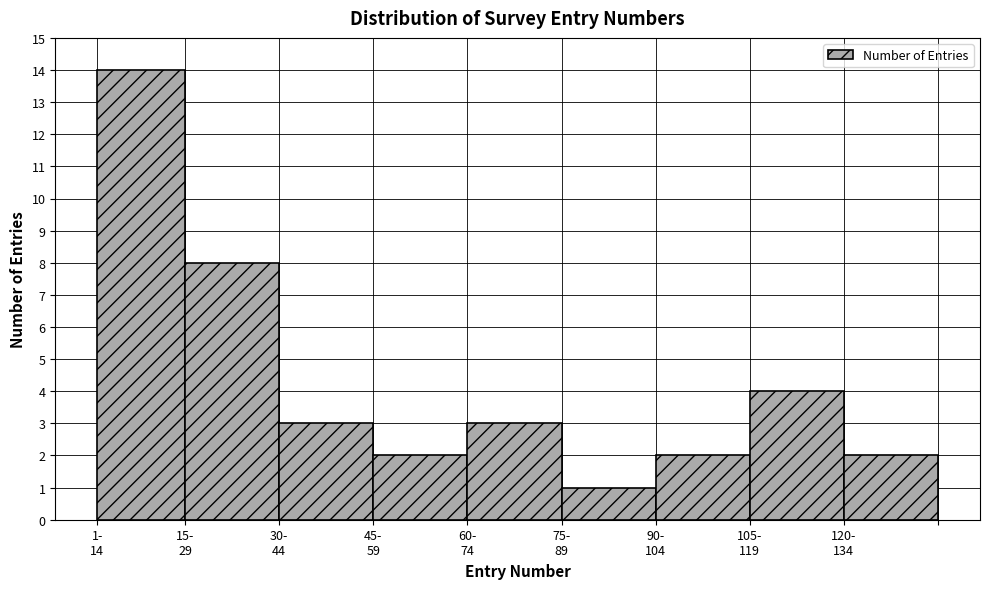

Reading right to left, what are all the values shown in this chart?

2	4	2	1	3	2	3	8	14